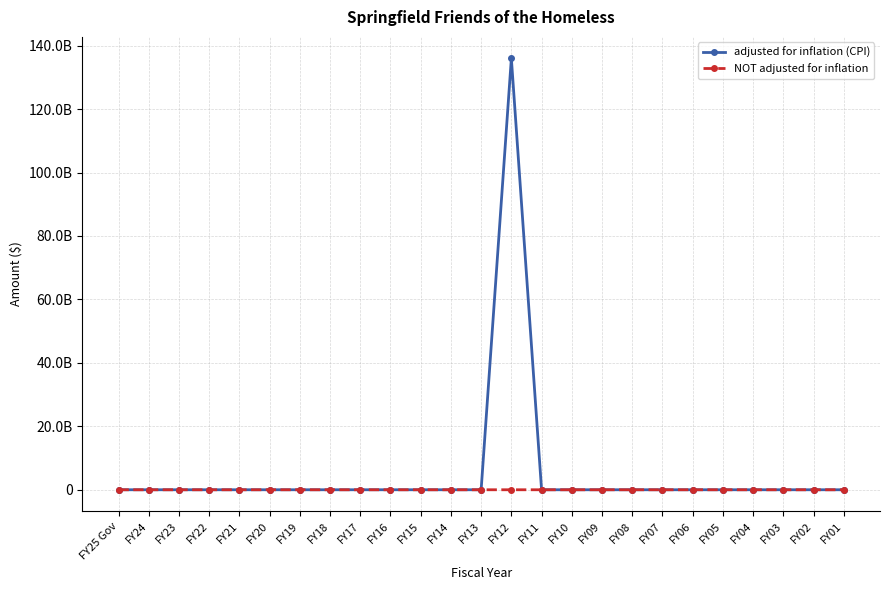

What are all the series names shown in the legend?

adjusted for inflation (CPI), NOT adjusted for inflation